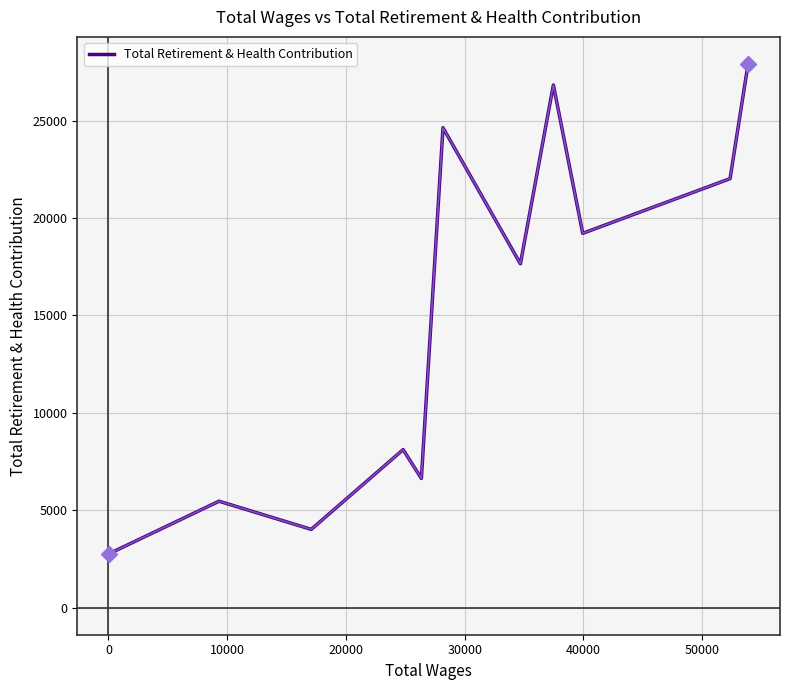

What is the difference between the maximum and minimum values?

25139